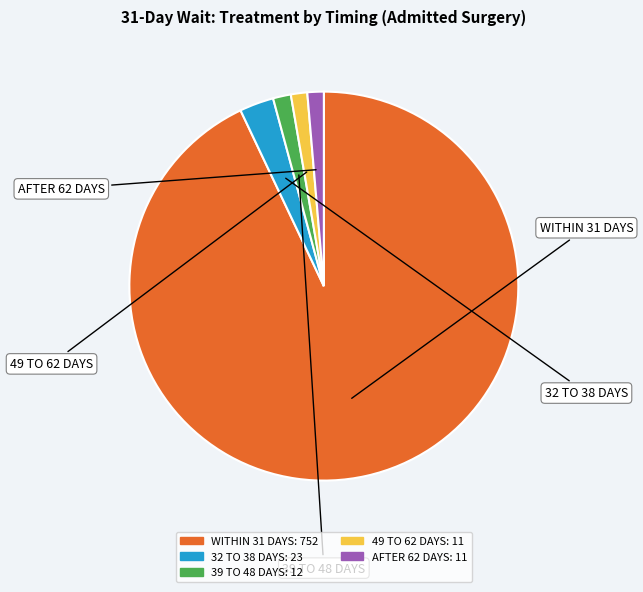

The AFTER 62 DAYS slice represents 1% of the pie. True or false?

True